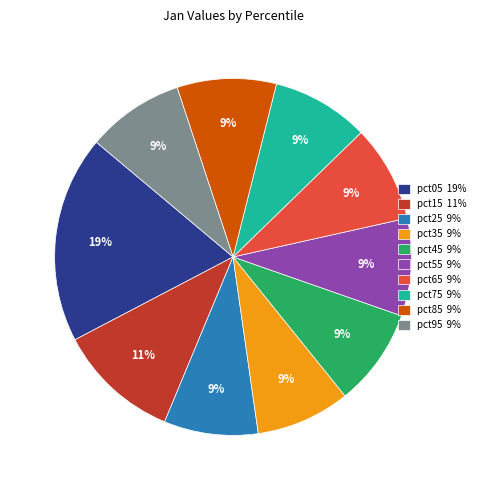

To the nearest percent, what percentage of the pie is pct85 9%?

9%